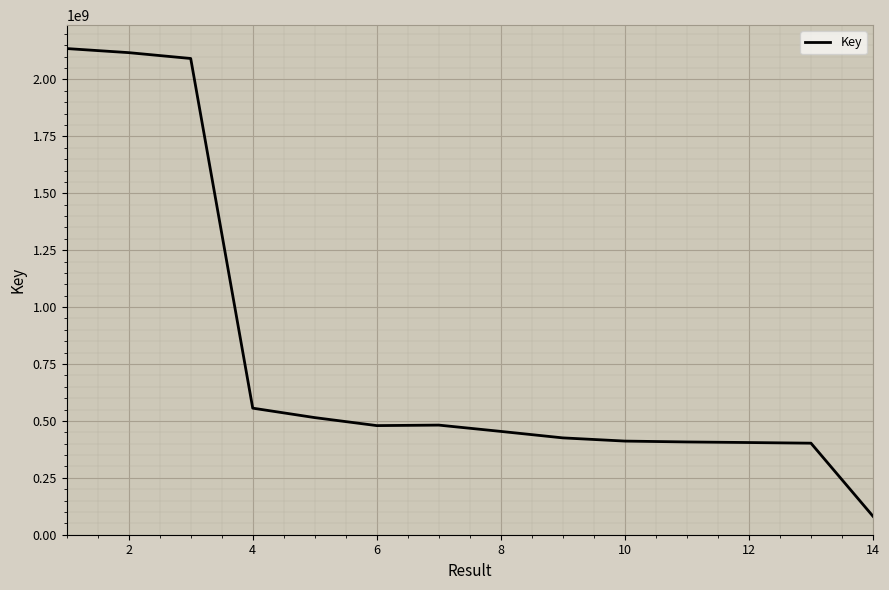

What is the difference between the maximum and minimum values?

2054655245